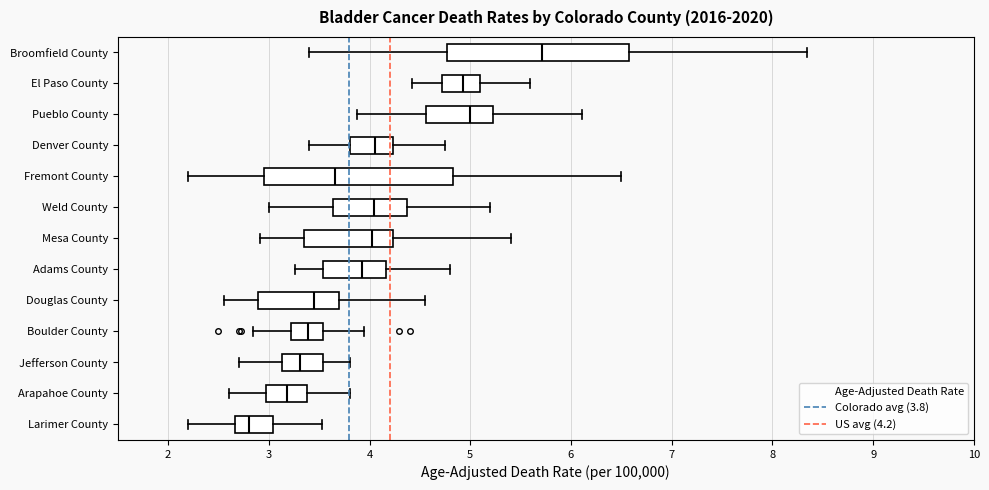

Reading bottom to top, read every box against the x-axis: the position of its median line, the range the box covers, and the ends of its whiskers. The values are not printed on the chart, so give them approximately, as read against the axis.

Larimer County: median 2.8, box 2.7 to 3.0, whiskers 2.2 to 3.5
Arapahoe County: median 3.2, box 3.0 to 3.4, whiskers 2.6 to 3.8
Jefferson County: median 3.3, box 3.1 to 3.5, whiskers 2.7 to 3.8
Boulder County: median 3.4, box 3.2 to 3.5, whiskers 2.8 to 3.9
Douglas County: median 3.4, box 2.9 to 3.7, whiskers 2.6 to 4.5
Adams County: median 3.9, box 3.5 to 4.2, whiskers 3.3 to 4.8
Mesa County: median 4.0, box 3.3 to 4.2, whiskers 2.9 to 5.4
Weld County: median 4.0, box 3.6 to 4.4, whiskers 3.0 to 5.2
Fremont County: median 3.7, box 3.0 to 4.8, whiskers 2.2 to 6.5
Denver County: median 4.1, box 3.8 to 4.2, whiskers 3.4 to 4.7
Pueblo County: median 5.0, box 4.6 to 5.2, whiskers 3.9 to 6.1
El Paso County: median 4.9, box 4.7 to 5.1, whiskers 4.4 to 5.6
Broomfield County: median 5.7, box 4.8 to 6.6, whiskers 3.4 to 8.3